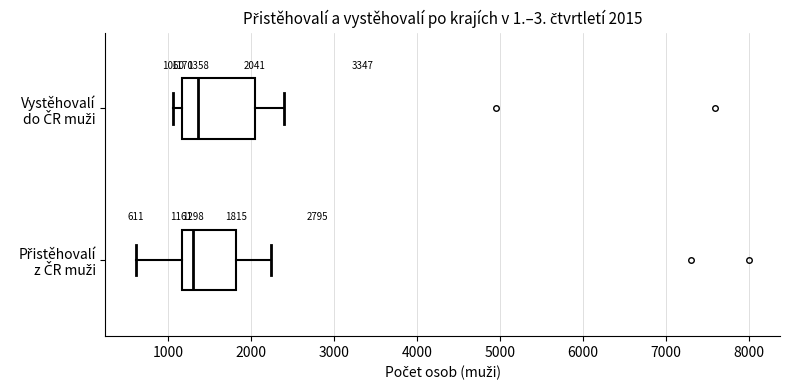

Comparing the boxes themselves (not the whiskers), which one is the widest?

Vystěhovalí do ČR muži